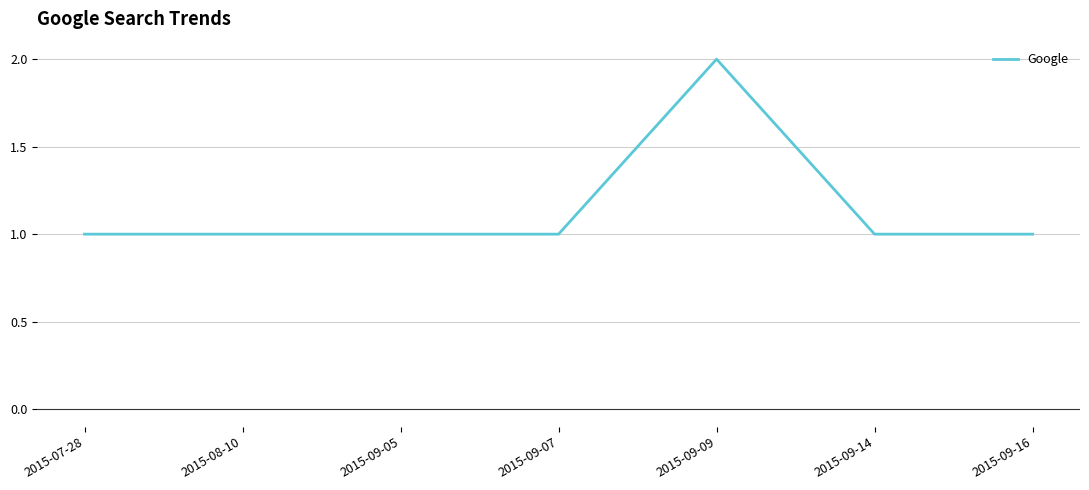

Reading left to right, what are all the values shown in this chart?

2015-07-28=1	2015-08-10=1	2015-09-05=1	2015-09-07=1	2015-09-09=2	2015-09-14=1	2015-09-16=1